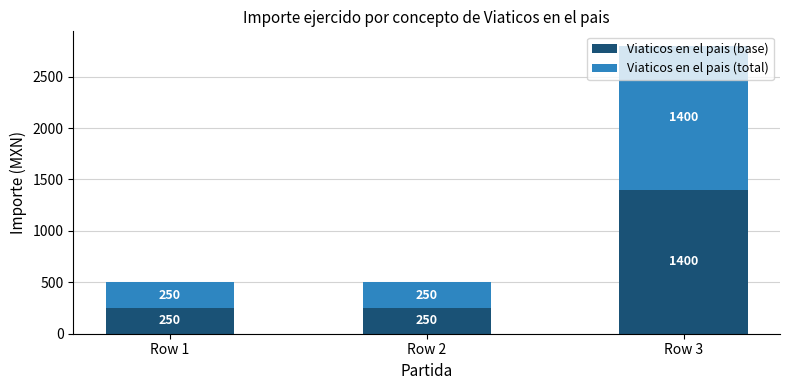

At which label does Viaticos en el pais (base) reach its peak?

Row 3